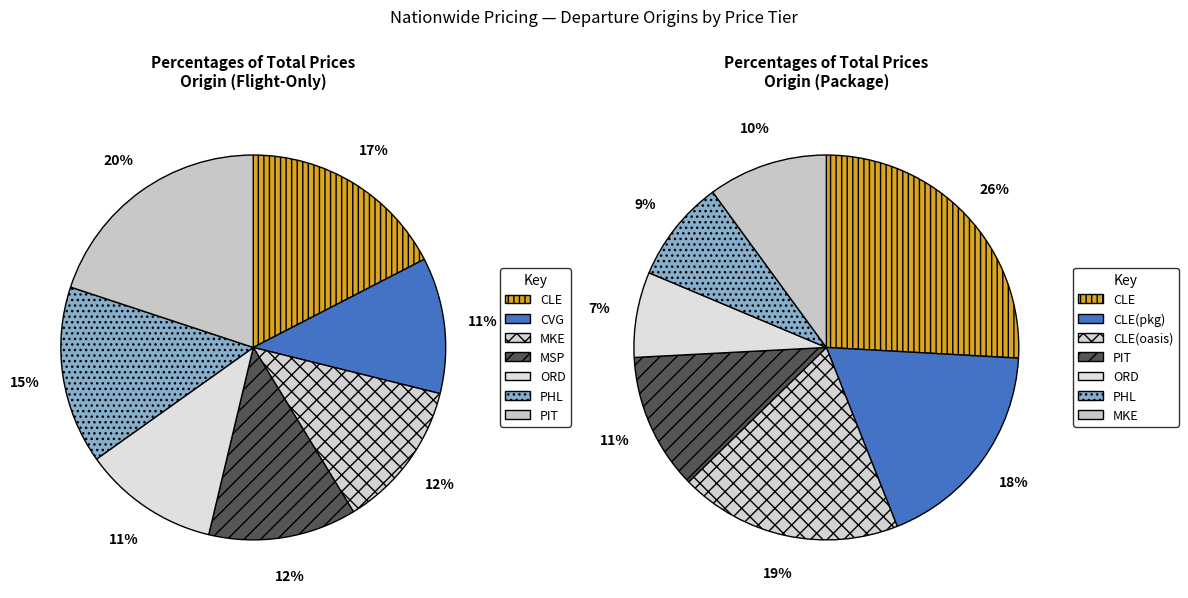

Which slice is the smallest?

CVG